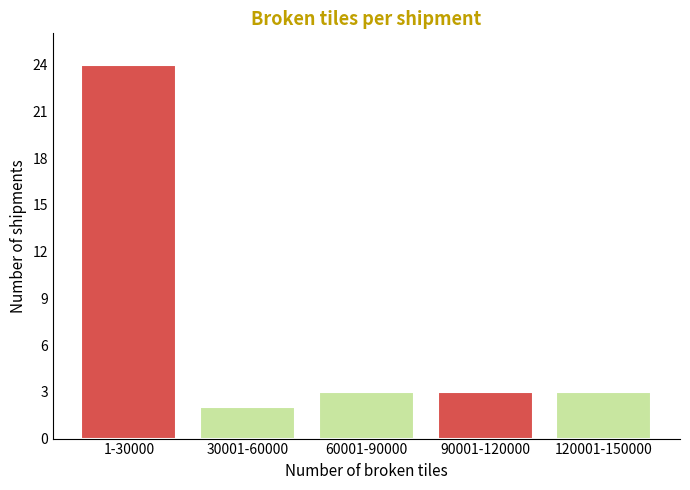

Reading left to right, what are all the values shown in this chart?

24	2	3	3	3